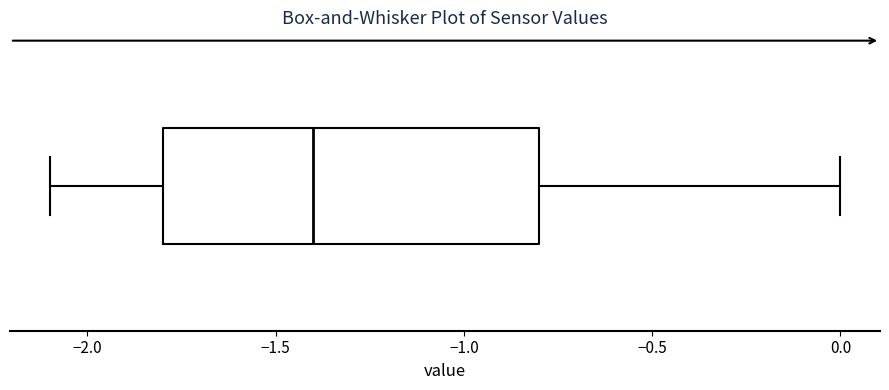

Read this box plot against the x-axis: the position of the median line, the range covered by the box, and the ends of both whiskers. The values are not printed on the chart, so give them approximately, as read against the axis.

median -1.4, box -1.8 to -0.8, whiskers -2.1 to 0.0